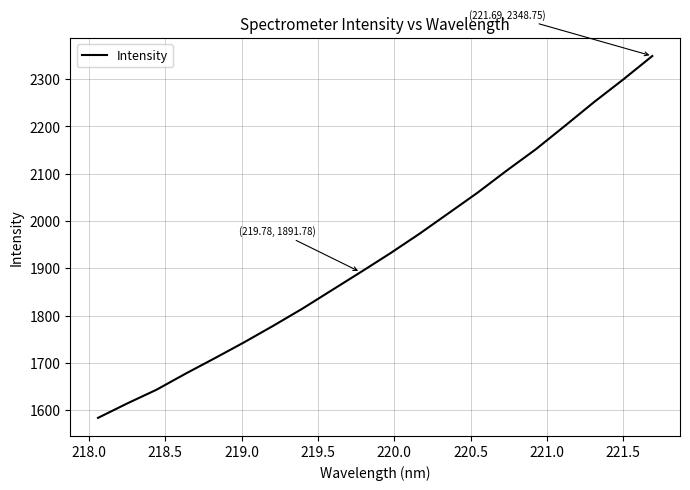

What is the difference between the maximum and minimum values?

765.1